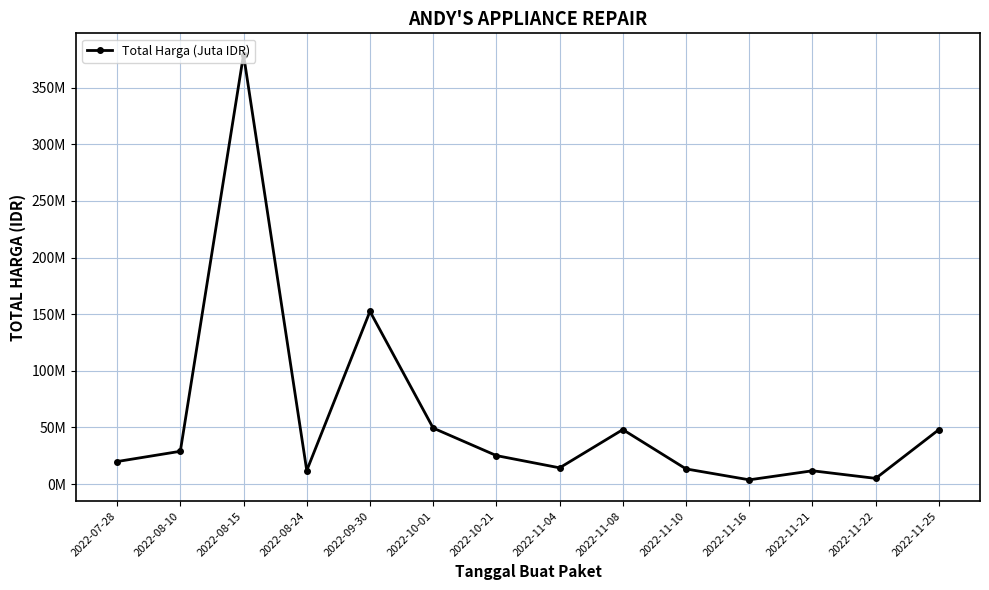

Rank the categories by value from highest to lowest.

2022-08-15, 2022-09-30, 2022-10-01, 2022-11-08, 2022-11-25, 2022-08-10, 2022-10-21, 2022-07-28, 2022-11-04, 2022-11-10, 2022-08-24, 2022-11-21, 2022-11-22, 2022-11-16